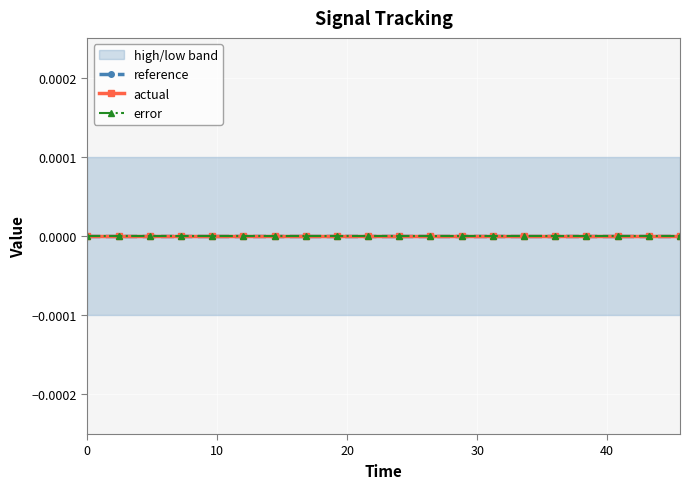

Rank the series by their maximum value, from highest to lowest.

high, reference, actual, error, low